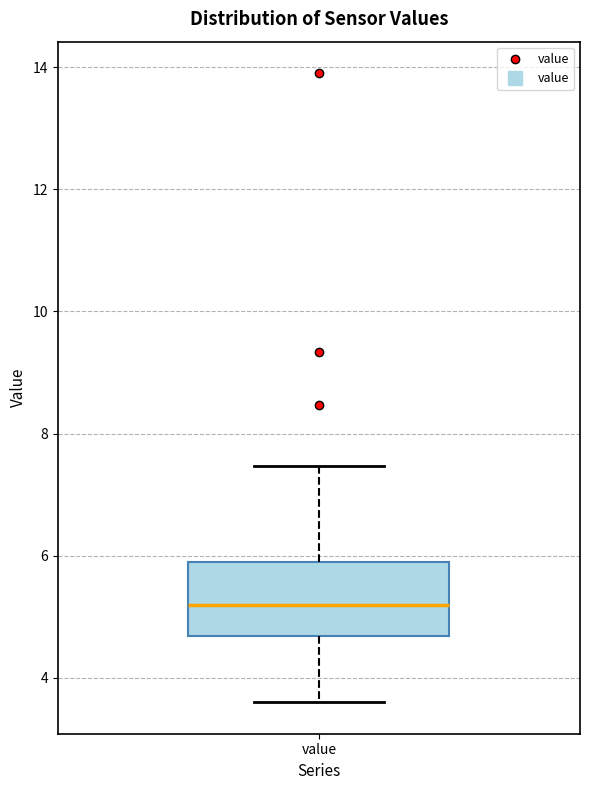

Read this box plot against the y-axis: the position of the median line, the range covered by the box, and the ends of both whiskers. The values are not printed on the chart, so give them approximately, as read against the axis.

median 5.2, box 4.6 to 6.0, whiskers 3.6 to 7.4